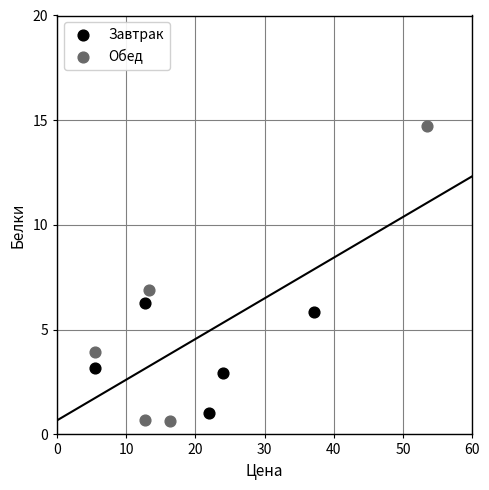

Which series has the largest Y range (max minus min)?

Обед